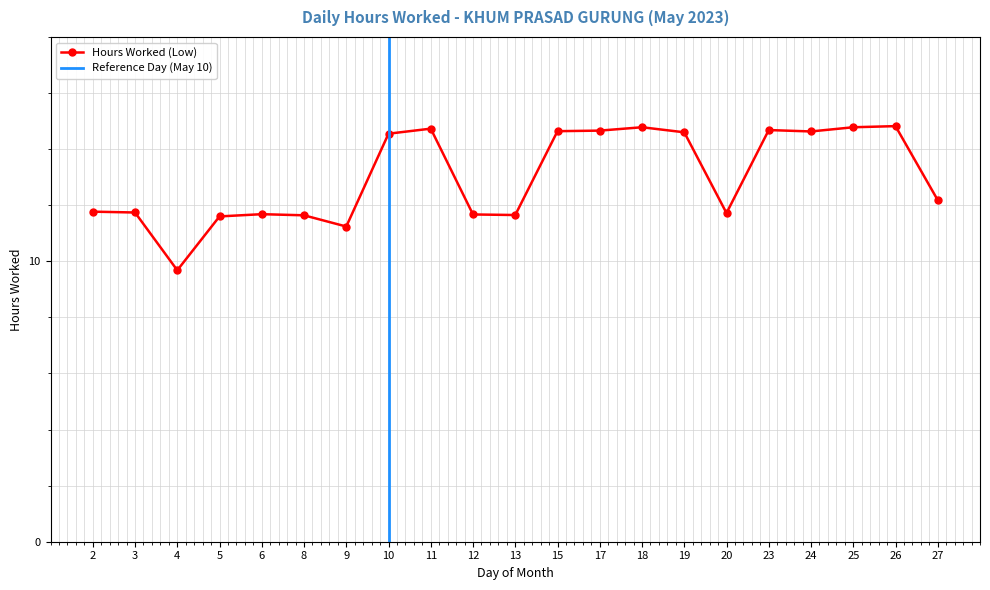

List the labels in order of value, largest first.

26, 18, 25, 11, 23, 17, 15, 24, 19, 10, 27, 2, 3, 20, 6, 12, 13, 8, 5, 9, 4